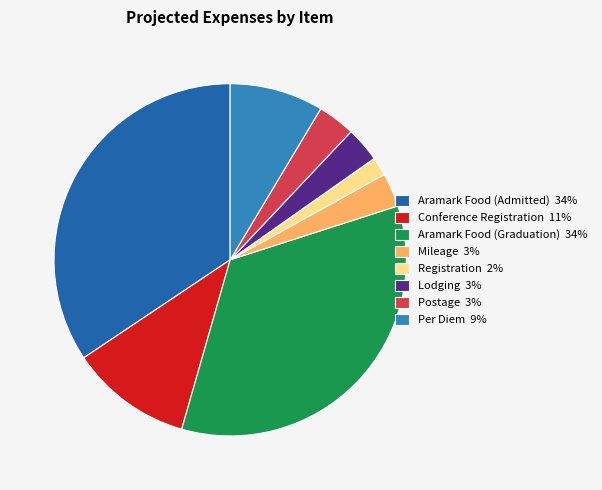

Count the number of slices in the pie.

8